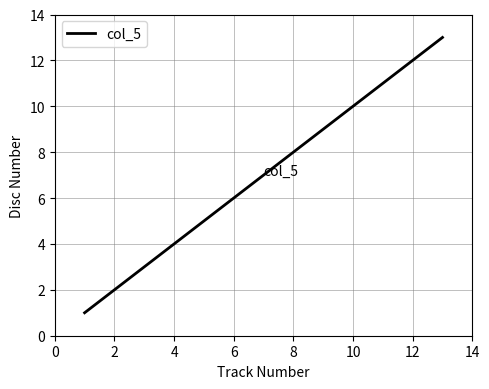

What is the greatest value displayed?

13